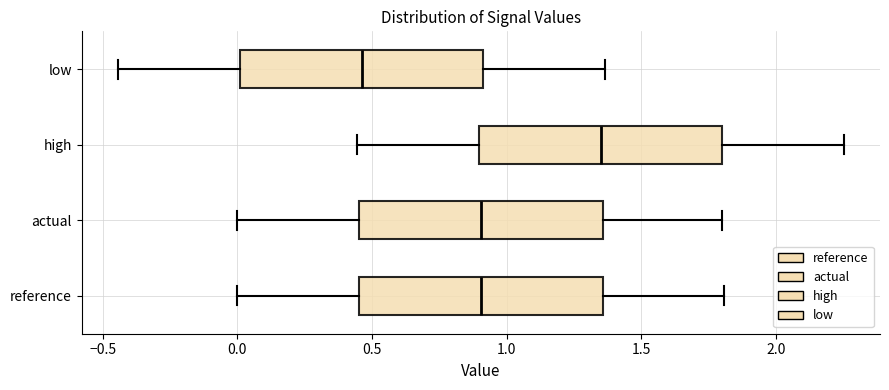

Which box's median line is the furthest to the left?

low